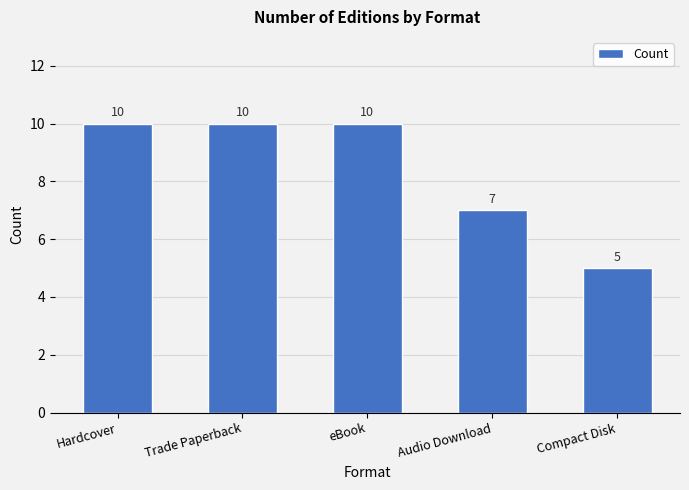

Count the values in the range 7 to 10.

4